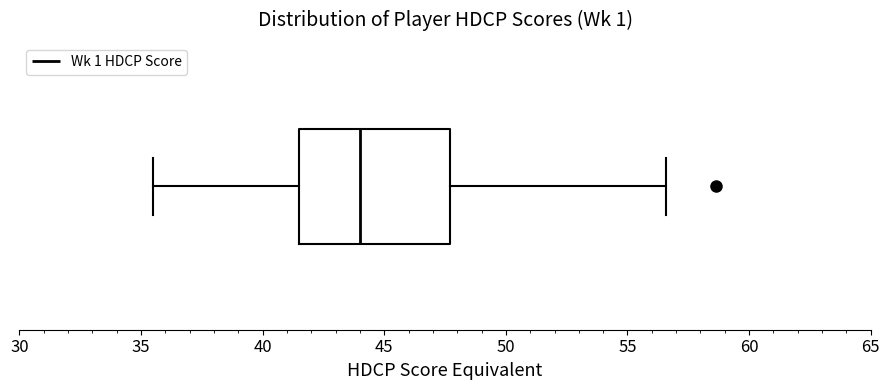

Transcribe this box plot: give where the median line is, the range the box spans, and where the two whiskers end, as read against the x-axis. The values are not printed on the chart, so give them approximately, as read against the axis.

median 44.0, box 41.5 to 47.5, whiskers 35.5 to 56.5